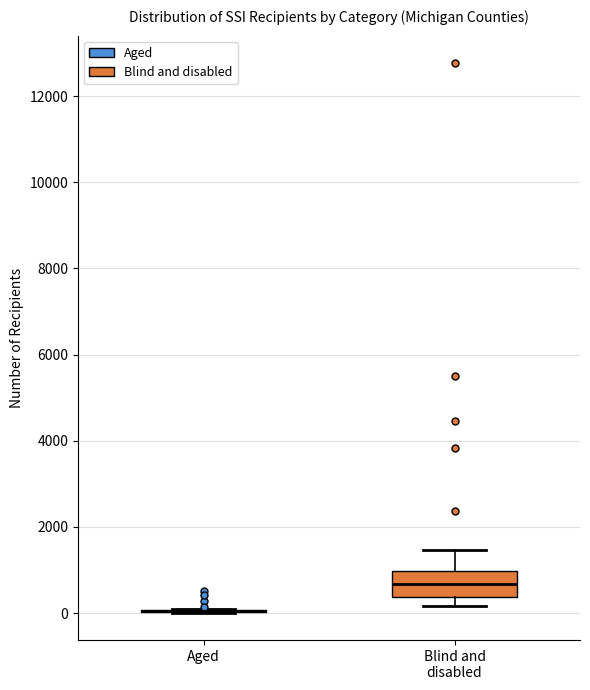

Comparing the boxes themselves (not the whiskers), which one is the tallest?

Blind and disabled